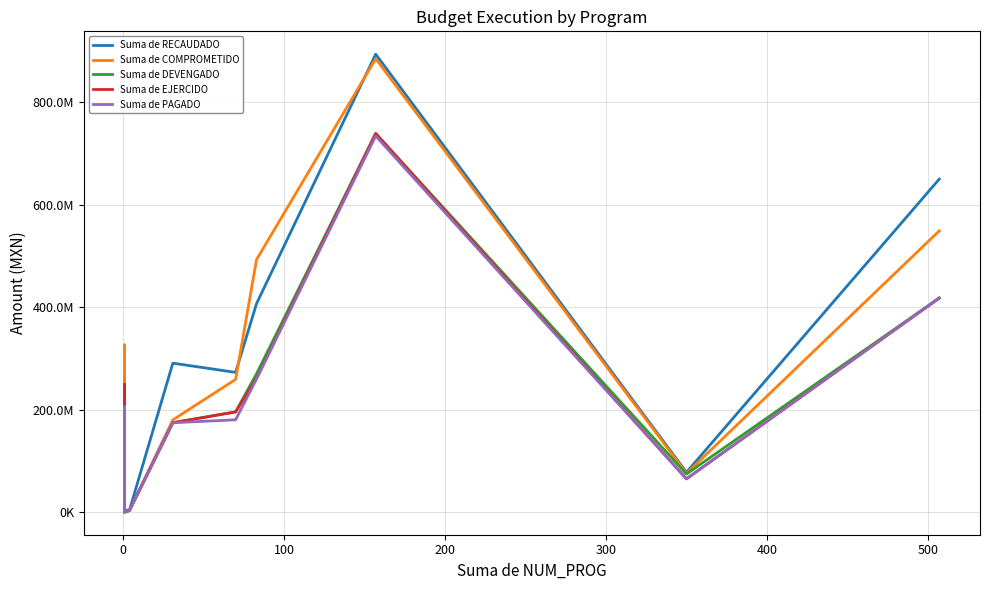

How many lines are shown in the chart?

5